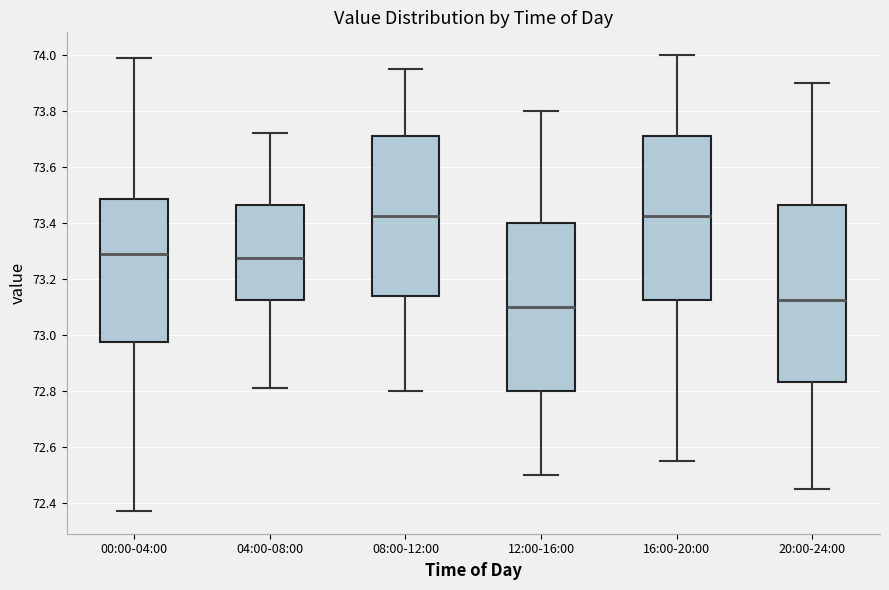

Reading left to right, read every box against the y-axis: the position of its median line, the range the box covers, and the ends of its whiskers. The values are not printed on the chart, so give them approximately, as read against the axis.

00:00-04:00: median 73.30, box 72.98 to 73.48, whiskers 72.38 to 74.00
04:00-08:00: median 73.28, box 73.12 to 73.46, whiskers 72.82 to 73.72
08:00-12:00: median 73.42, box 73.14 to 73.72, whiskers 72.80 to 73.96
12:00-16:00: median 73.10, box 72.80 to 73.40, whiskers 72.50 to 73.80
16:00-20:00: median 73.42, box 73.12 to 73.72, whiskers 72.56 to 74.00
20:00-24:00: median 73.12, box 72.84 to 73.46, whiskers 72.46 to 73.90